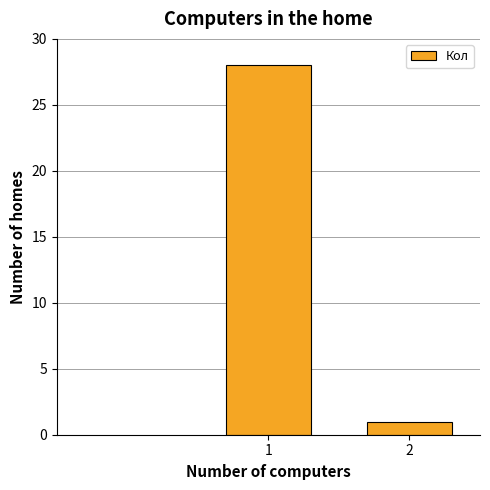

Reading left to right, transcribe all the data shown in this chart.

1=28	2=1